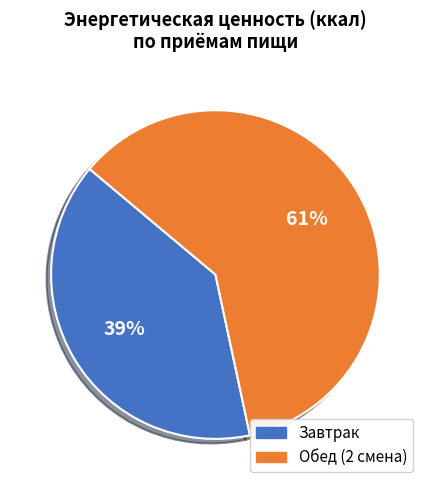

Which has a higher value, Завтрак or Обед (2 смена)?

Обед (2 смена)